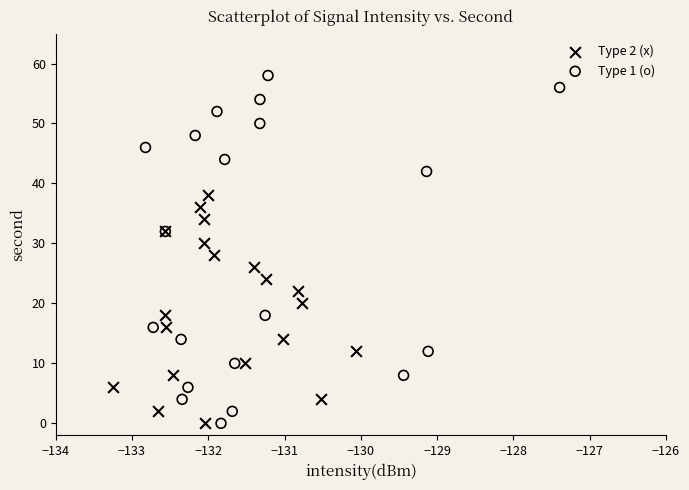

Which series contains the highest Y value?

Type 1 (o)